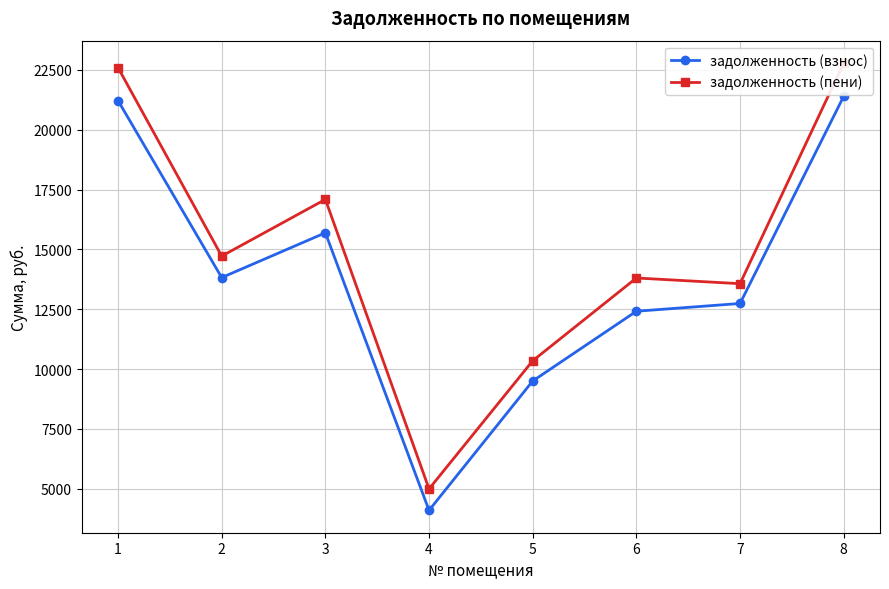

Reading right to left, extract all data points from this chart.

задолженность (взнос): 21394.1	12740.4	12416.5	9503.5	4100.7	15692.9	13822.1	21213.8
задолженность (пени): 22782.5	13567.2	13804.9	10347.8	4995.8	17087.2	14719.1	22590.5